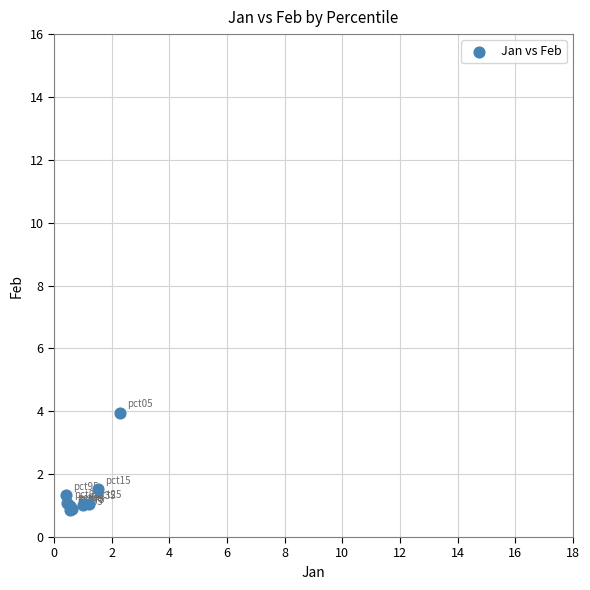

What Y value in the scatter plot is closest to 2?

1.5